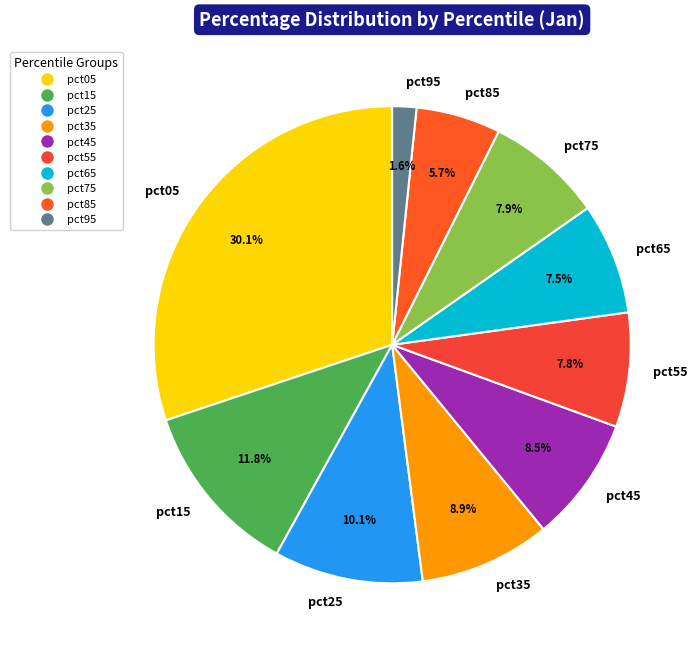

Is it true that pct55 is 1% of the pie?

False